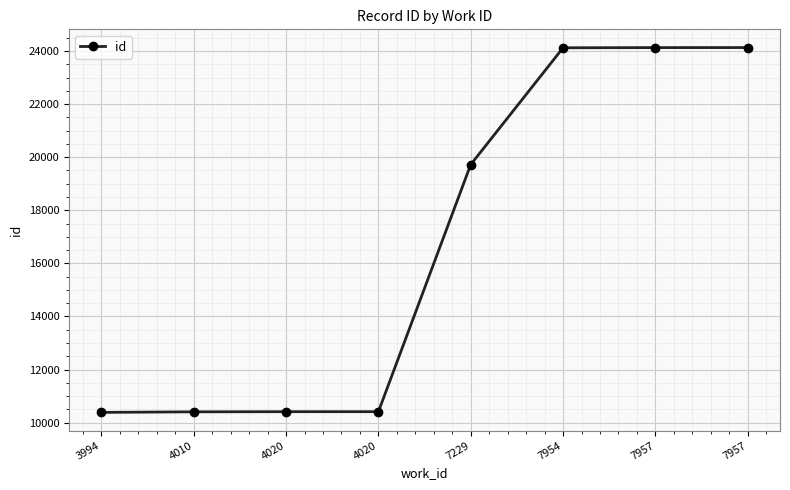

How many lines are shown in the chart?

1